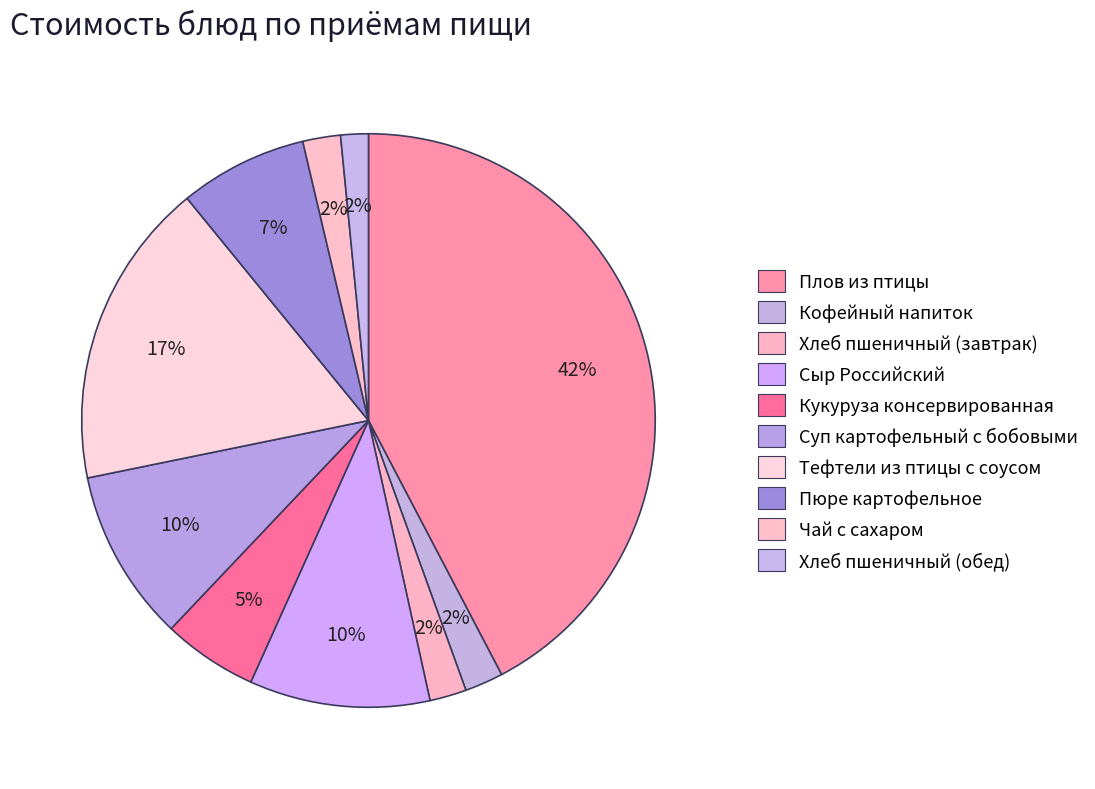

What is the largest slice in the pie chart?

Плов из птицы